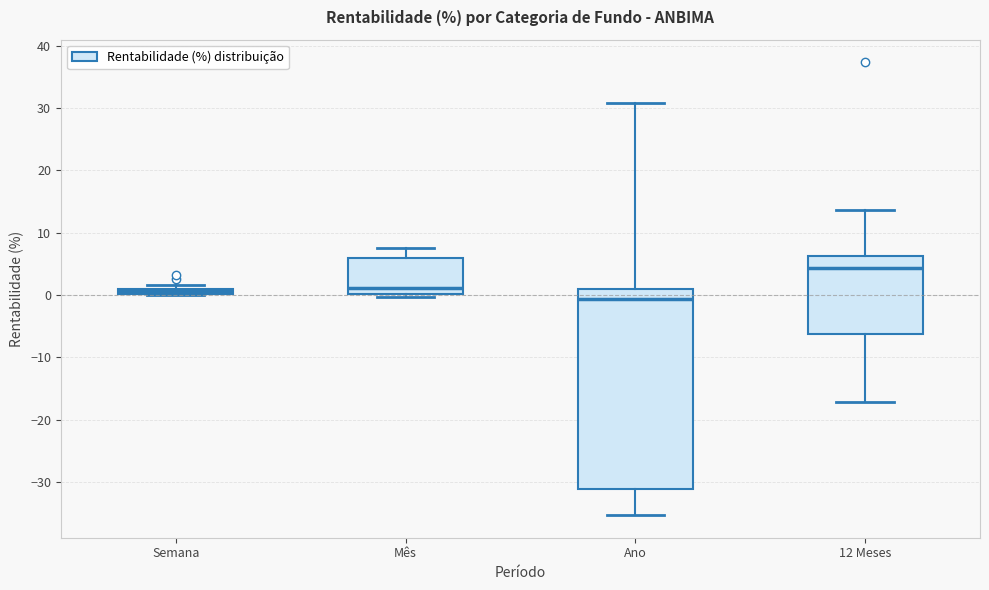

Comparing the boxes themselves (not the whiskers), which one is the tallest?

Ano